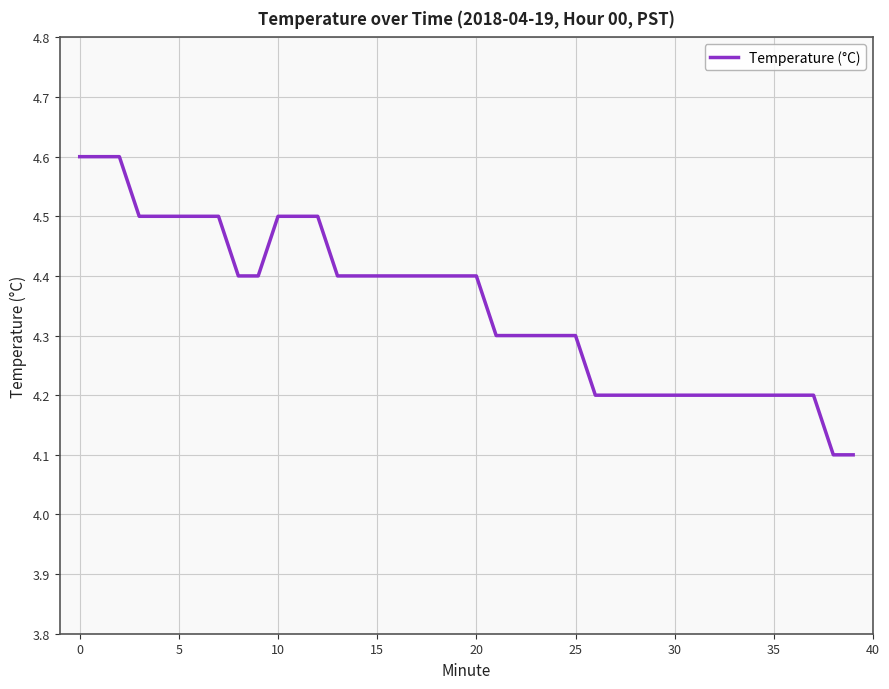

What is the minimum value shown in the chart?

4.1